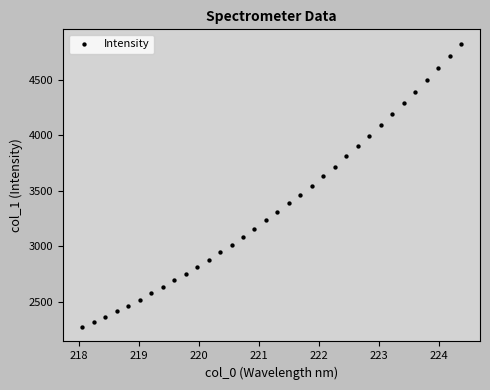

What is the range of X values (max minus min)?

6.3